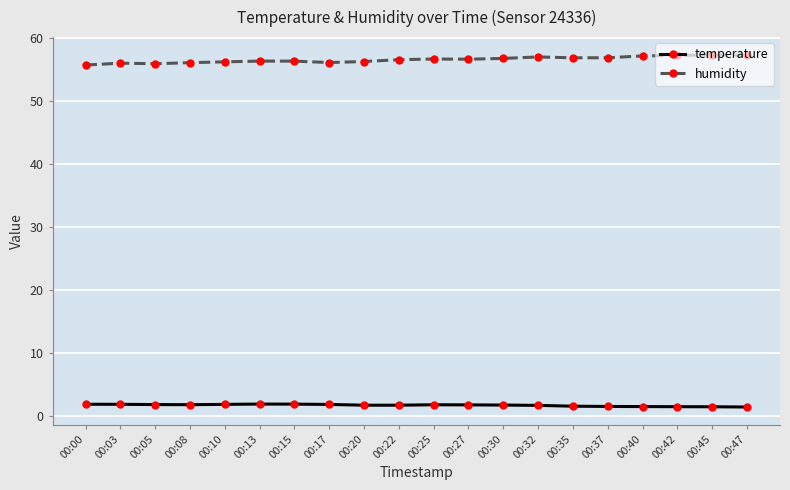

True or false: temperature and humidity cross at least once.

False